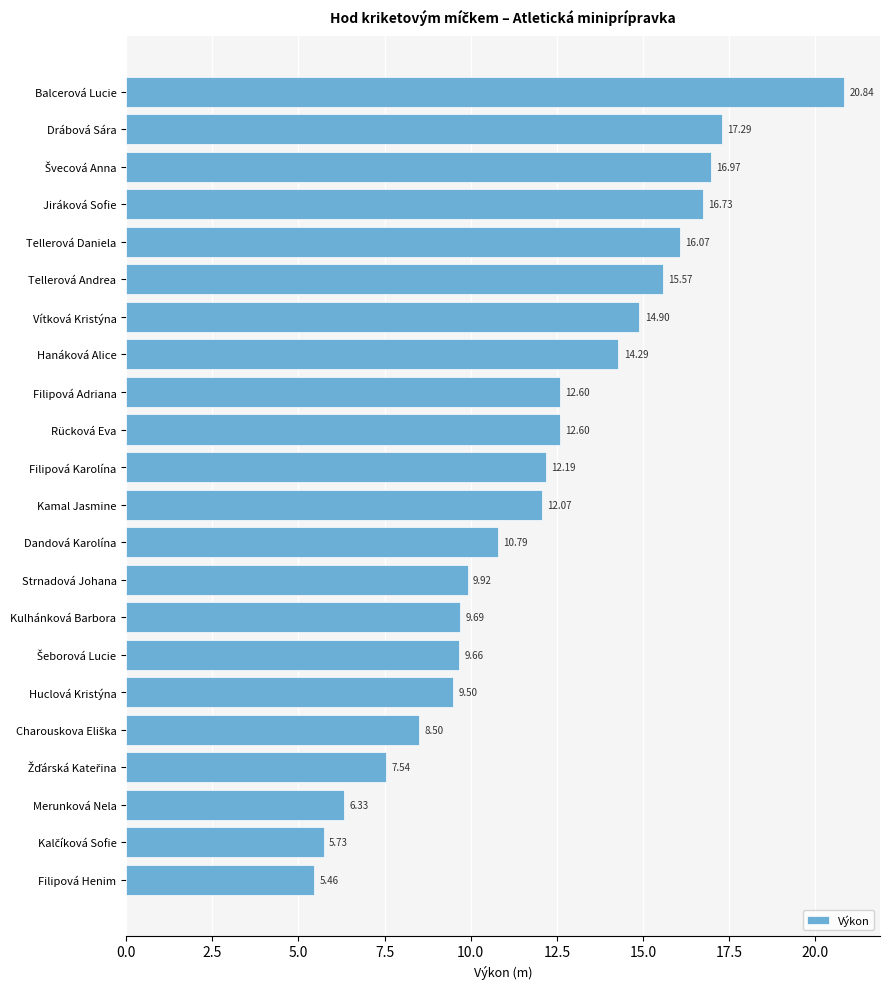

What is the average value?

12.1